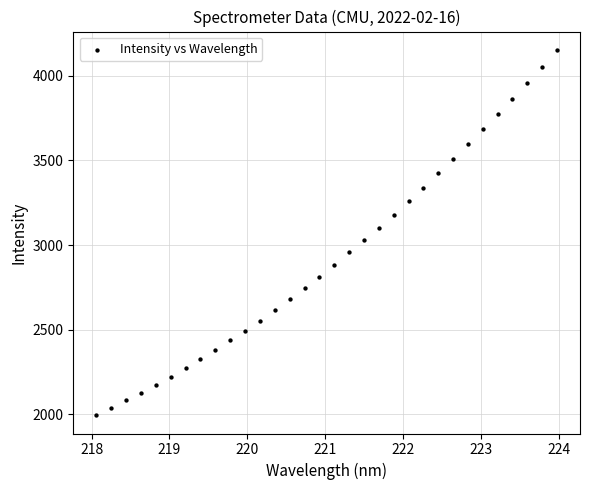

What is the range of X values (max minus min)?

5.9